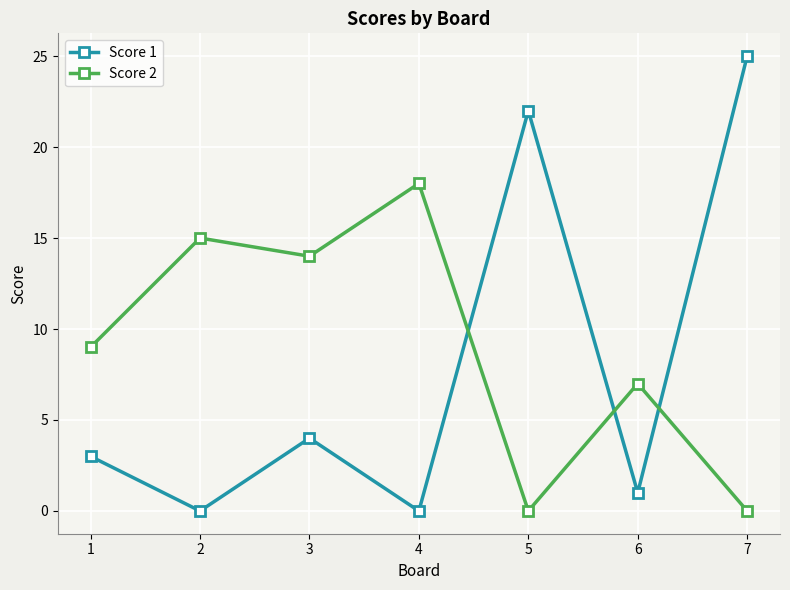

What is the greatest value displayed?

25